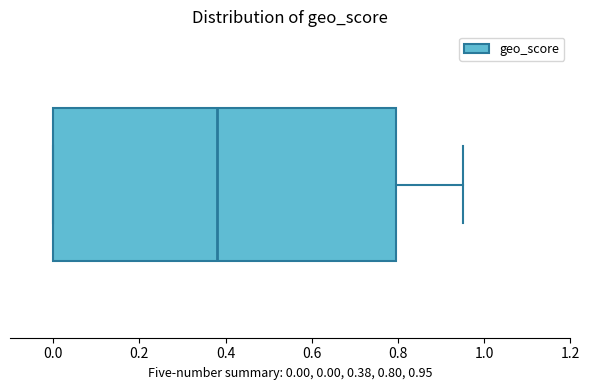

Transcribe this box plot: give where the median line is, the range the box spans, and where the two whiskers end, as read against the x-axis. The values are not printed on the chart, so give them approximately, as read against the axis.

median 0.38, box 0.00 to 0.80, whiskers 0.00 to 0.96